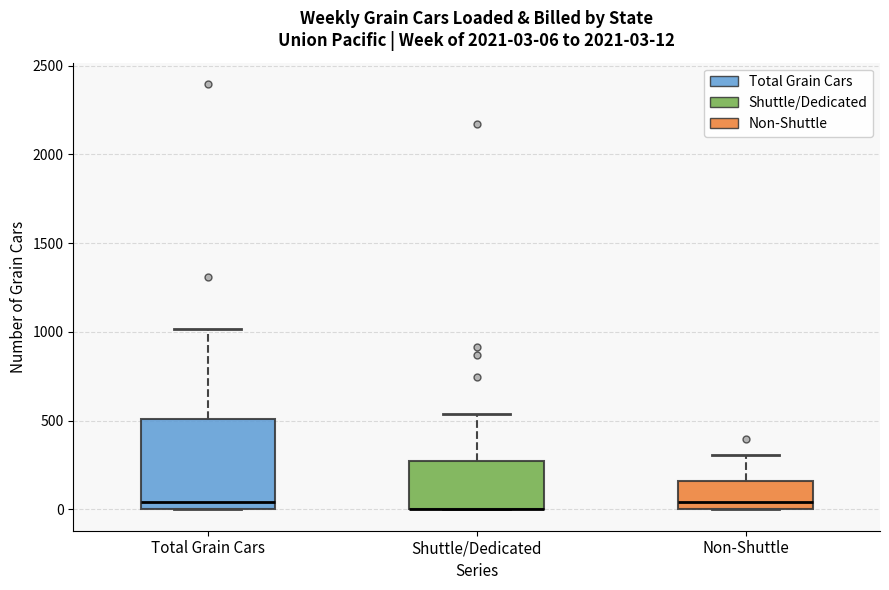

Which box is the tallest, from its lower edge to its upper edge?

Total Grain Cars